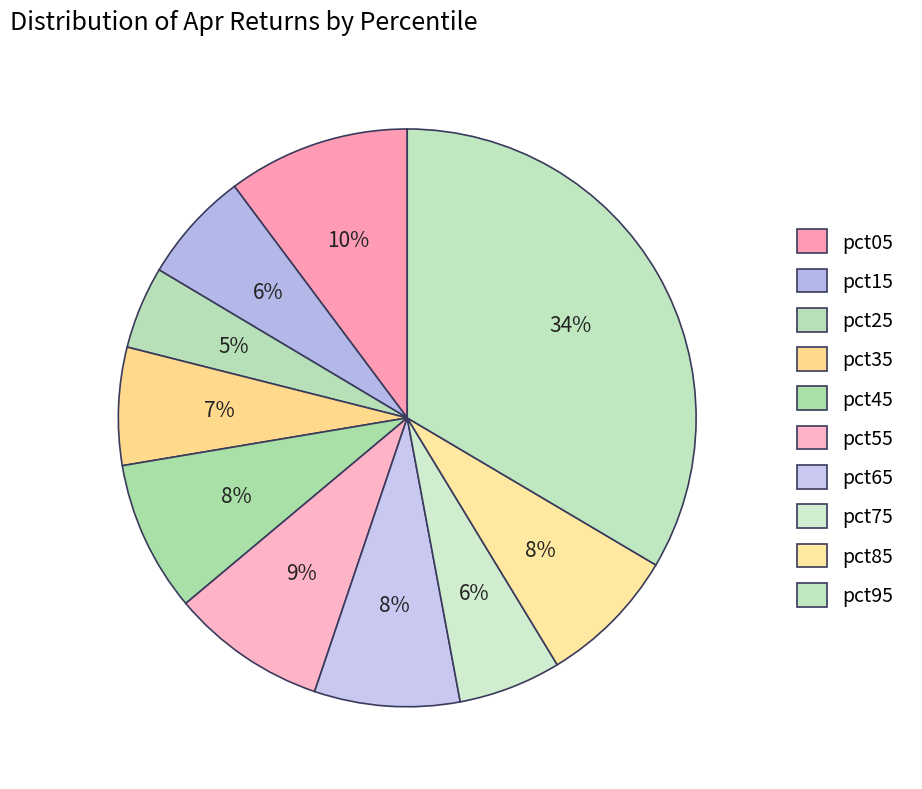

To the nearest percent, what is the average slice percentage?

10%